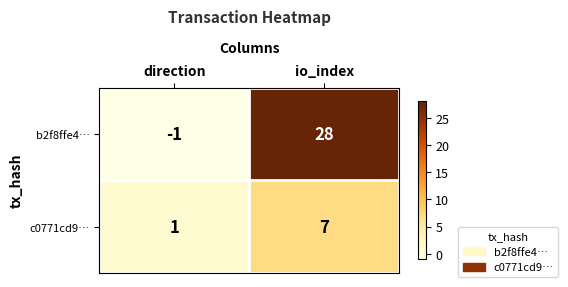

True or false: c0771cd9… has a value of 7 at io_index.

True